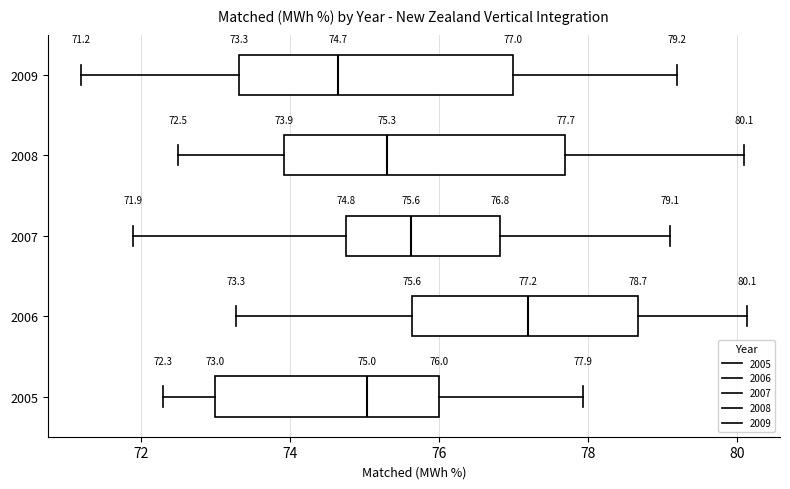

Which box's median line is the furthest to the left?

2009